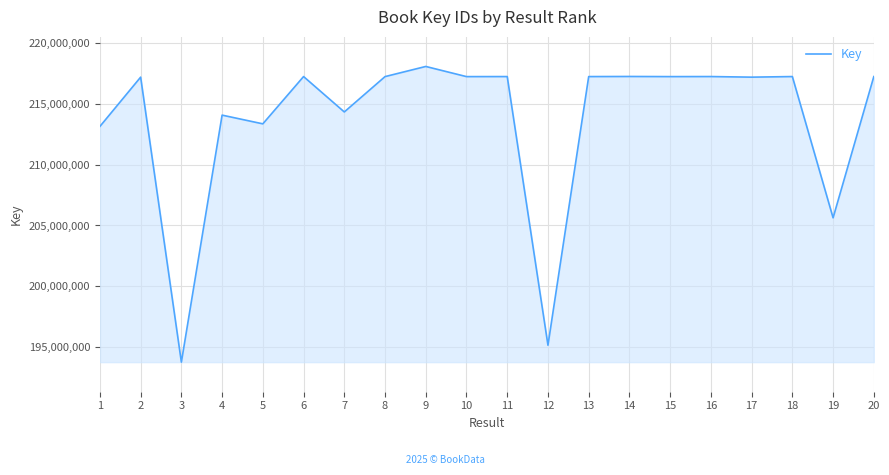

What is the minimum value shown in the chart?

193787352